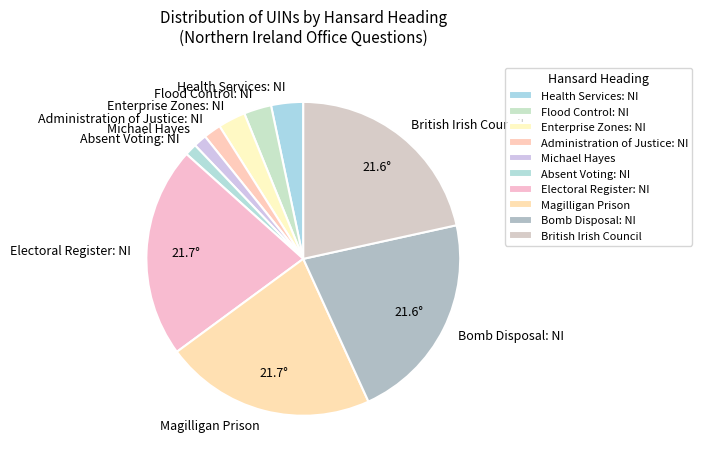

How many slices are in this pie chart?

10